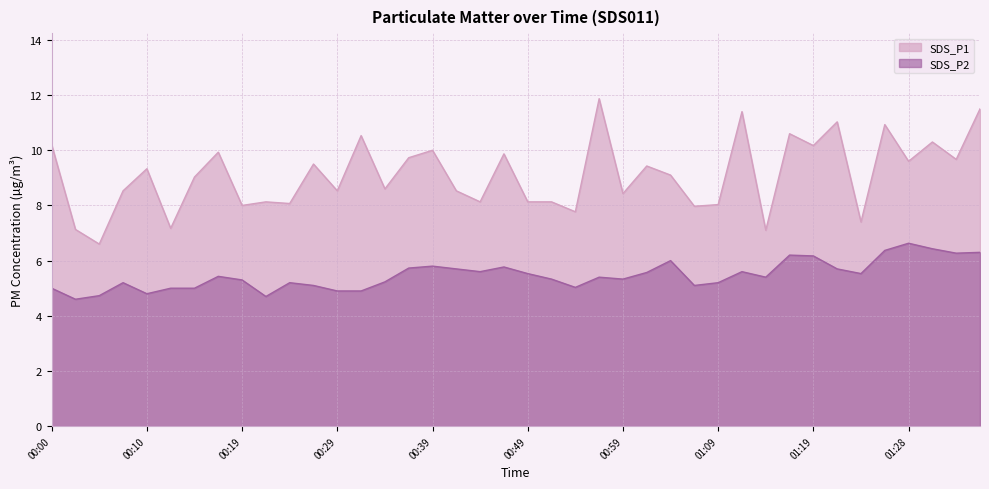

Does the chart display data point markers on the line(s)?

No